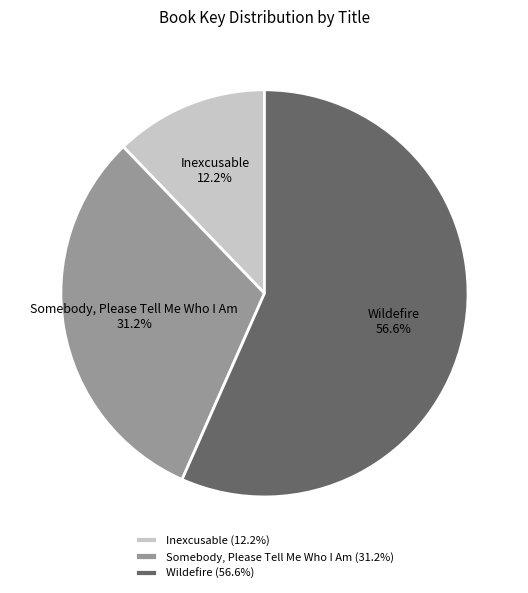

What is the total percentage of Somebody, Please Tell Me Who I Am and Wildefire?

87.8%